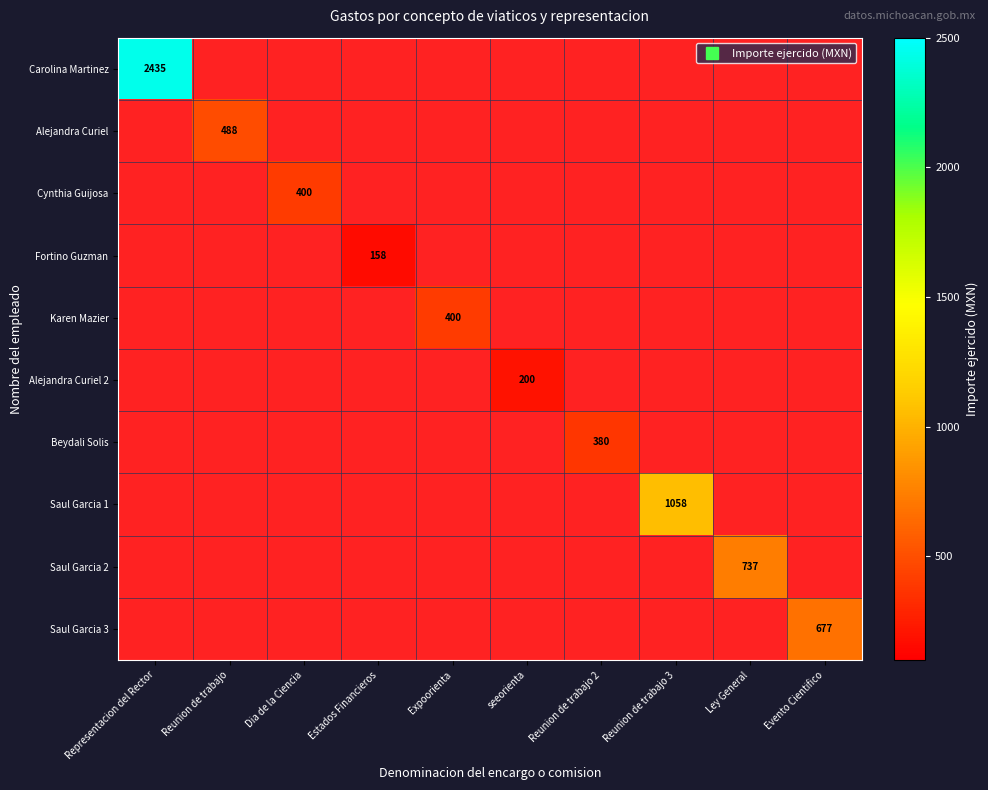

How many values in Saul Garcia 1 are above zero?

1